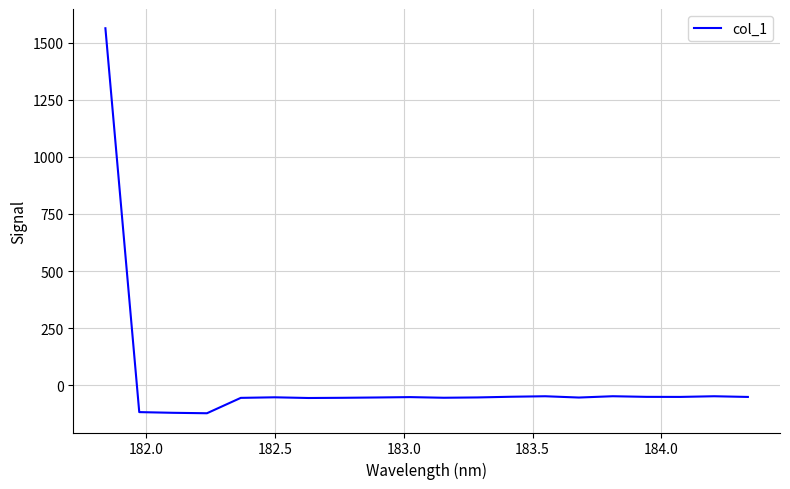

Count the number of data series in this chart.

1